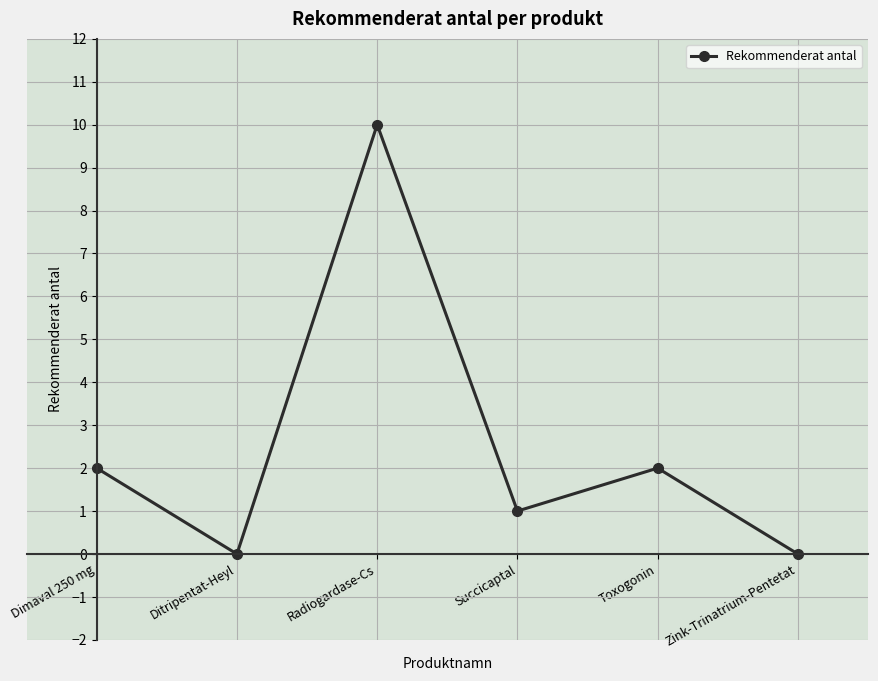

What is the greatest value displayed?

10